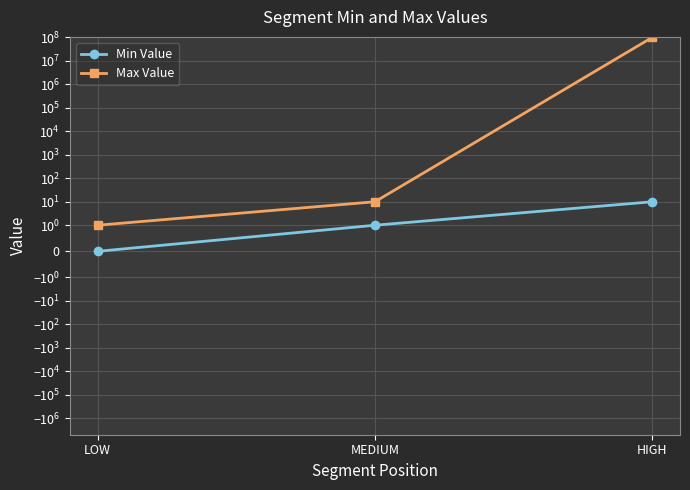

Reading left to right, what are all the values shown in this chart?

Min Value: LOW=0	MEDIUM=1	HIGH=10
Max Value: LOW=1	MEDIUM=10	HIGH=99999999